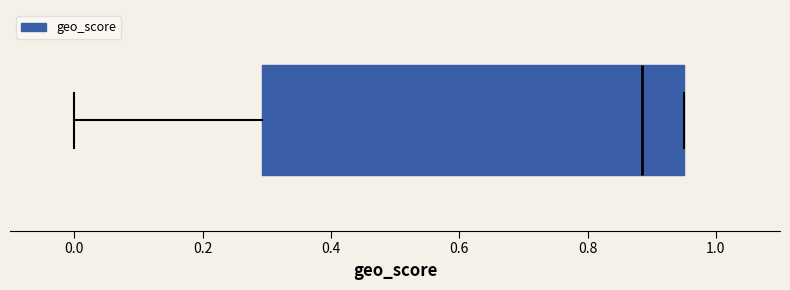

Transcribe this box plot: give where the median line is, the range the box spans, and where the two whiskers end, as read against the x-axis. The values are not printed on the chart, so give them approximately, as read against the axis.

median 0.88, box 0.30 to 0.96, whiskers 0.00 to 0.96